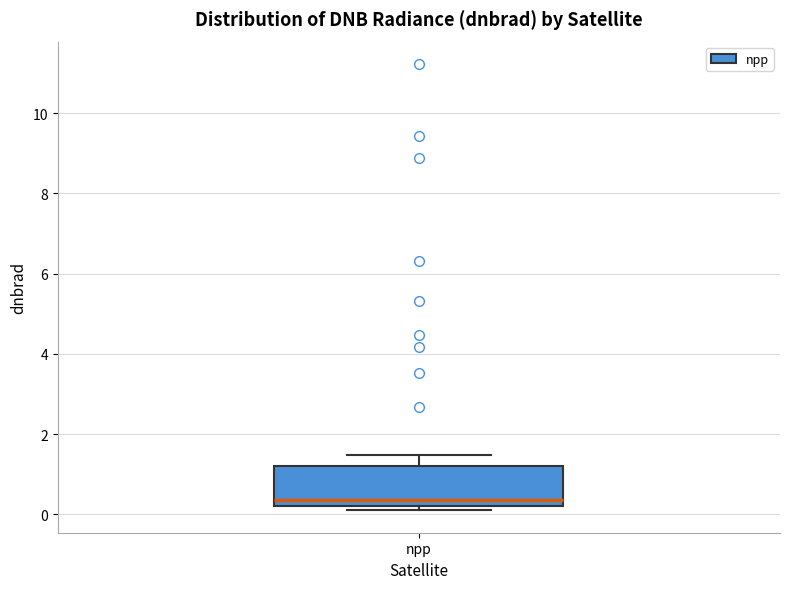

Read this box plot against the y-axis: the position of the median line, the range covered by the box, and the ends of both whiskers. The values are not printed on the chart, so give them approximately, as read against the axis.

median 0.4, box 0.2 to 1.2, whiskers 0.0 to 1.4